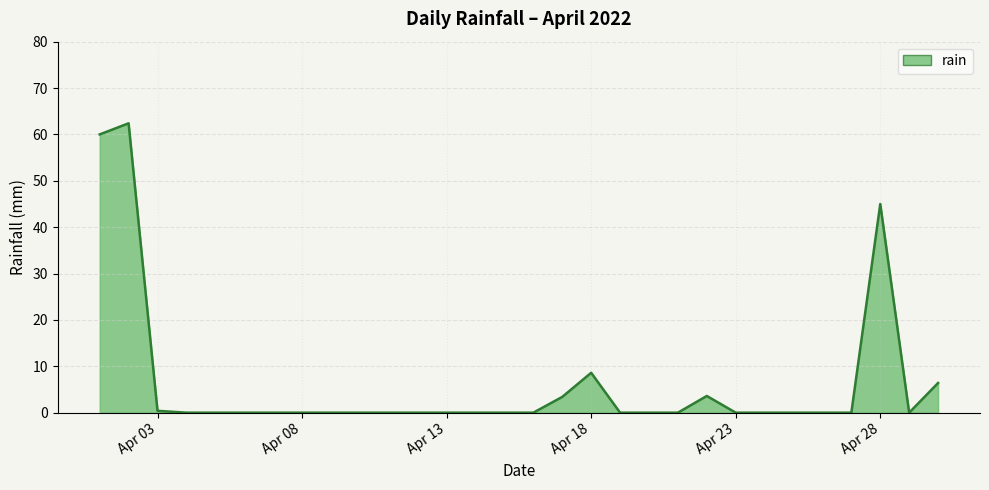

What is the maximum value shown in the chart?

62.4